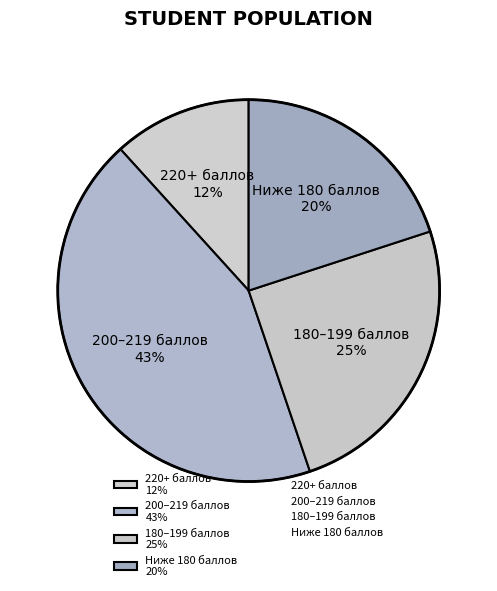

Which has a higher value, 180–199 баллов 25% or Ниже 180 баллов 20%?

180–199 баллов 25%